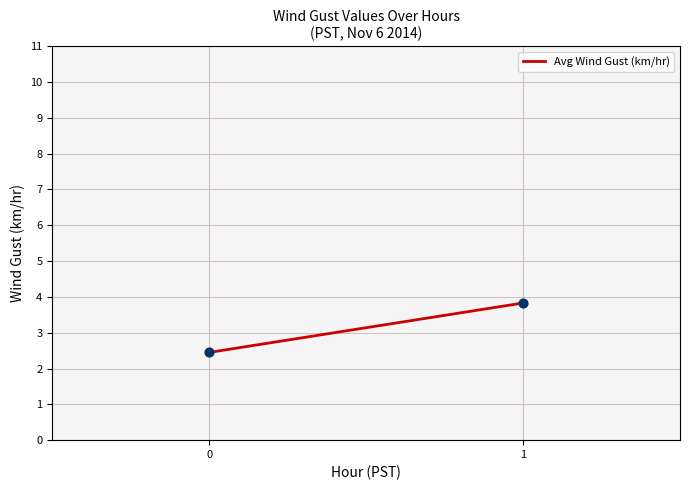

What Y value in the scatter plot is closest to 3?

2.5